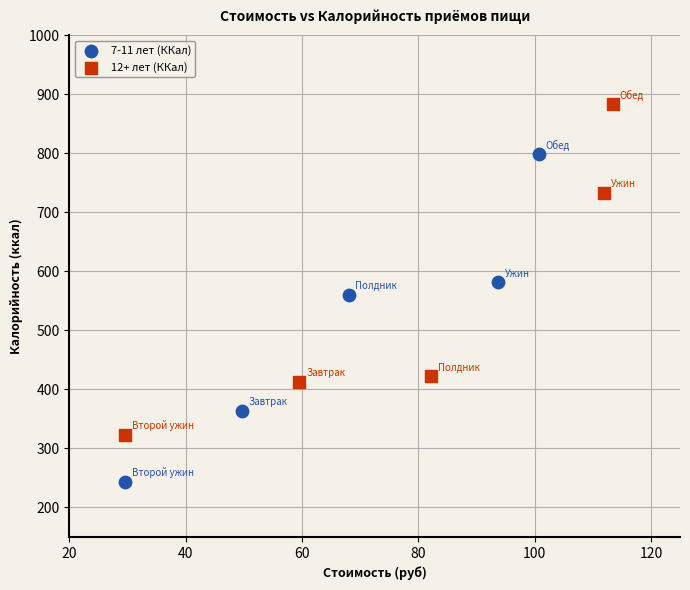

Which series reaches the minimum Y coordinate?

7-11 лет (ККал)